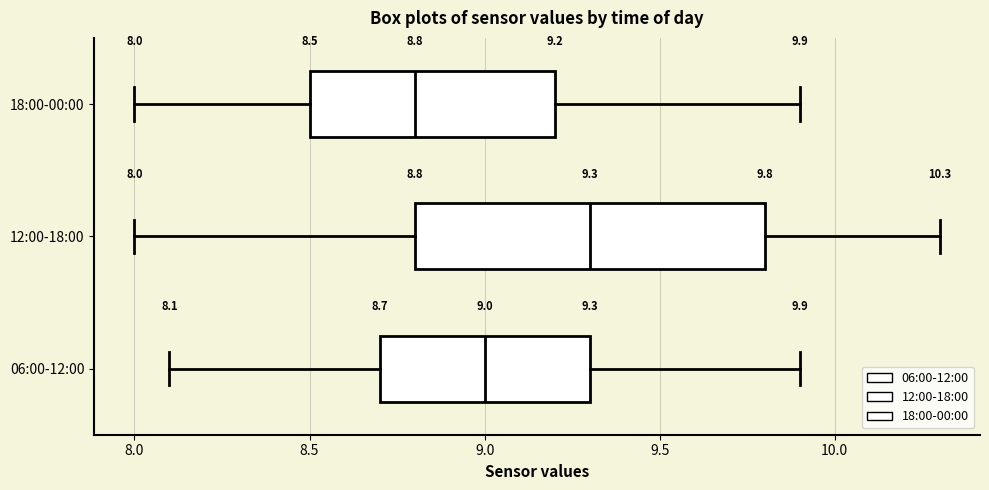

Comparing the boxes themselves (not the whiskers), which one is the widest?

12:00-18:00